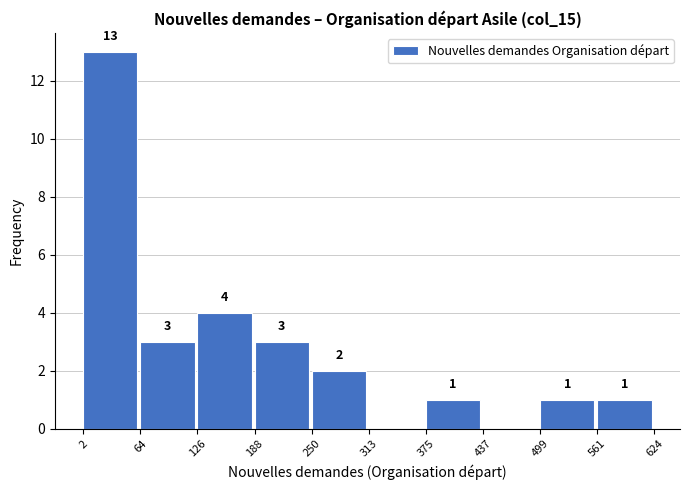

Over which range of the x-axis is the bar tallest?

2 to 64